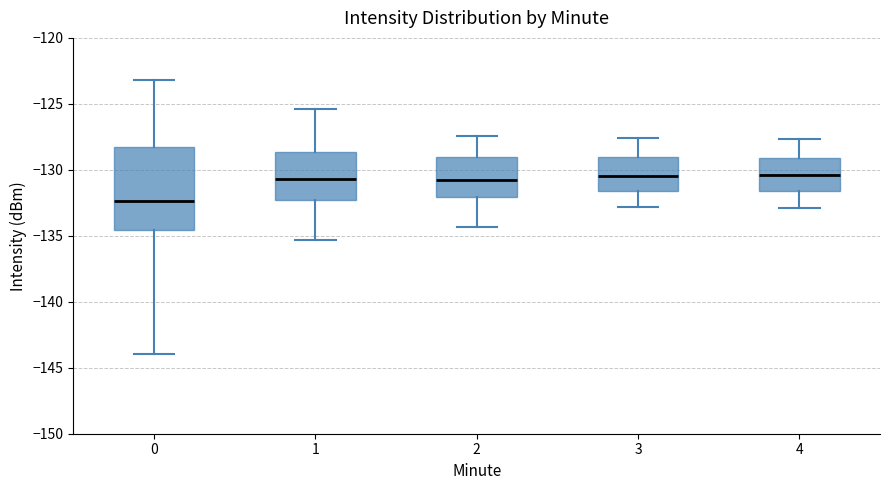

Reading left to right, read every box against the y-axis: the position of its median line, the range the box covers, and the ends of its whiskers. The values are not printed on the chart, so give them approximately, as read against the axis.

0: median -132.5, box -134.5 to -128.5, whiskers -144.0 to -123.0
1: median -130.5, box -132.5 to -128.5, whiskers -135.5 to -125.5
2: median -131.0, box -132.0 to -129.0, whiskers -134.5 to -127.5
3: median -130.5, box -131.5 to -129.0, whiskers -133.0 to -127.5
4: median -130.5, box -131.5 to -129.0, whiskers -133.0 to -127.5